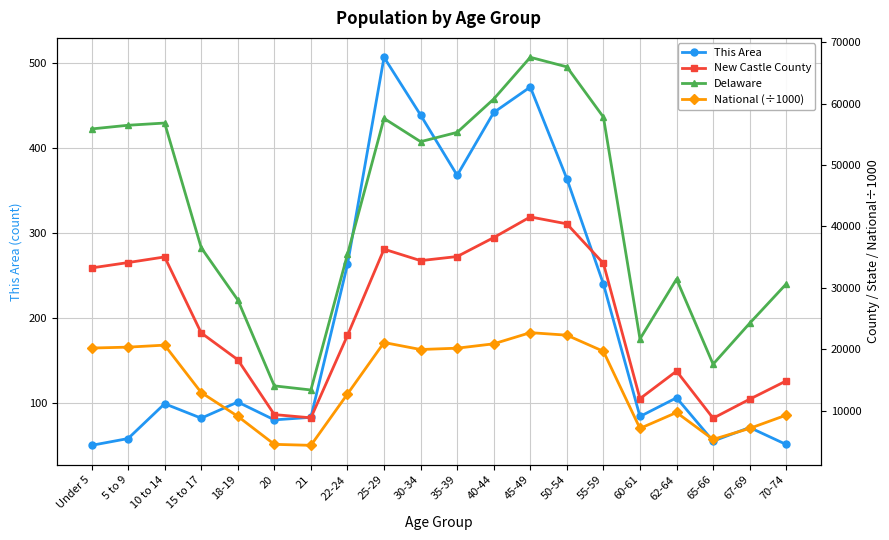

What is the maximum value shown in the chart?

67556.0